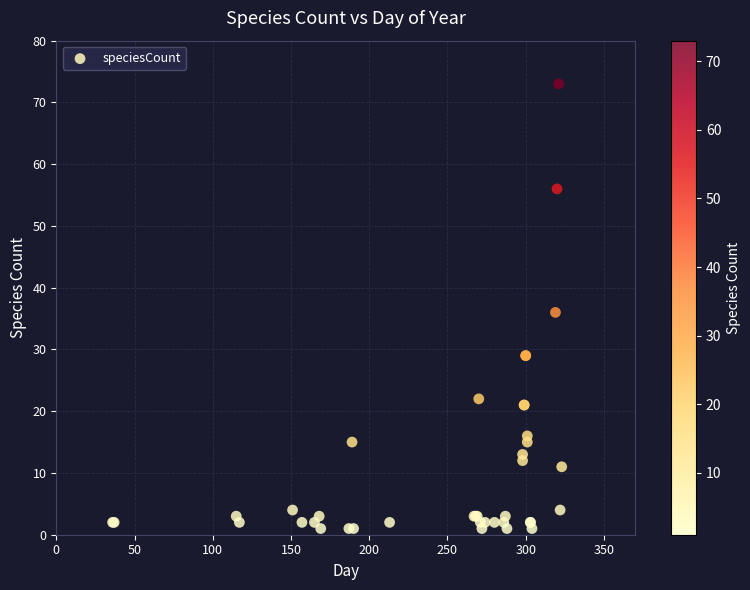

What Y value in the scatter plot is closest to 37?

36